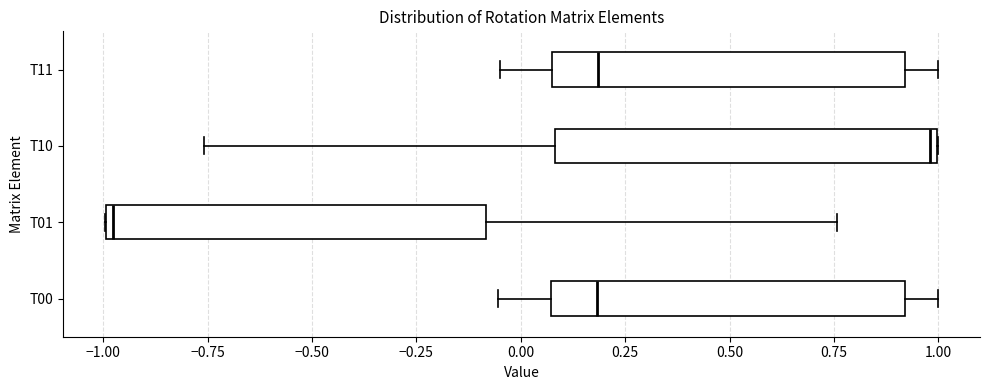

Which box's median line is the furthest to the right?

T10